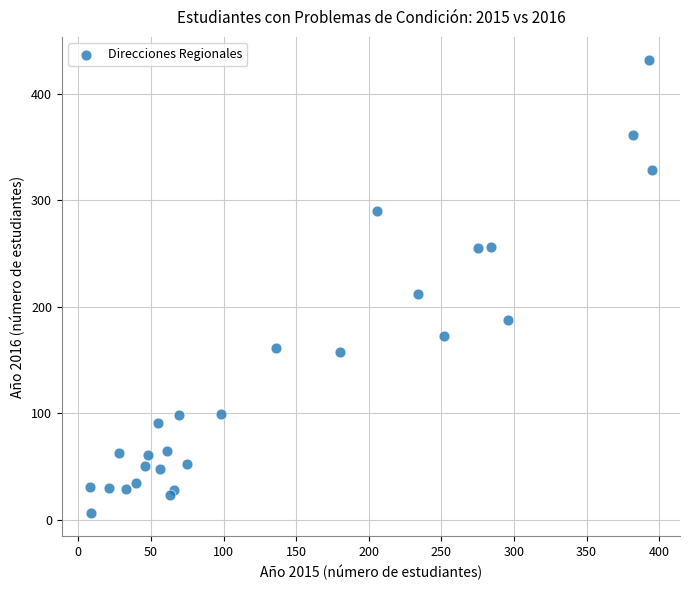

What is the range of Y values (max minus min)?

426